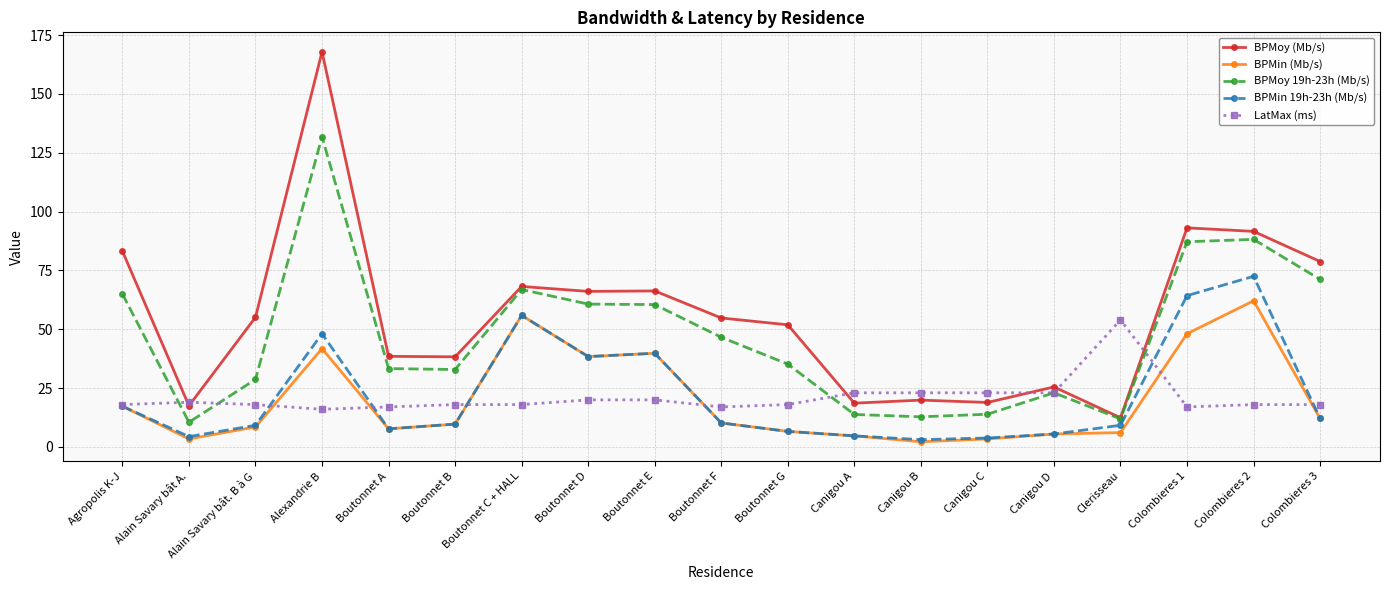

How many series are shown in this chart?

5